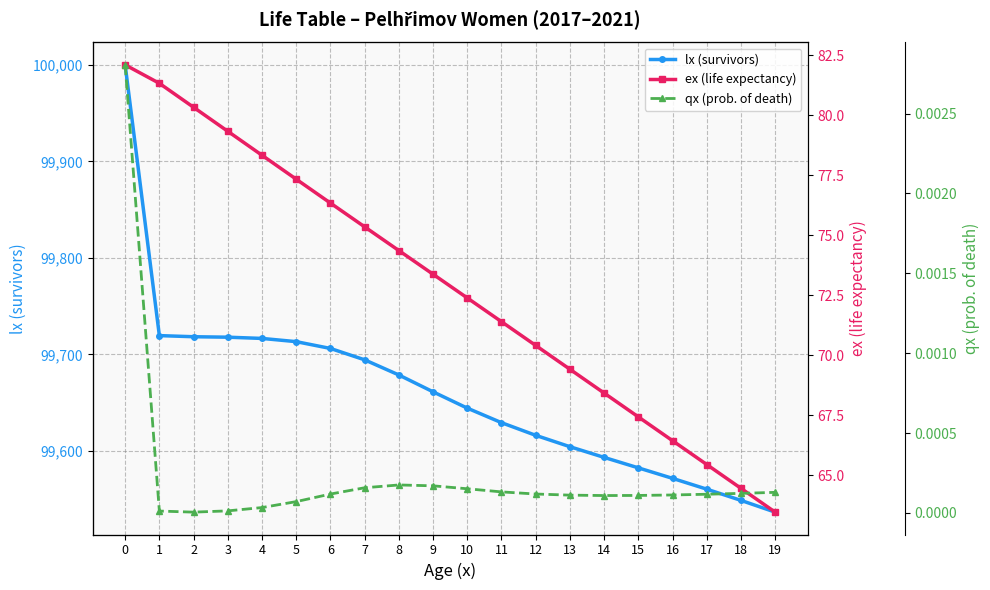

Is it true that ex (life expectancy) equals 120.1 at 5?

False